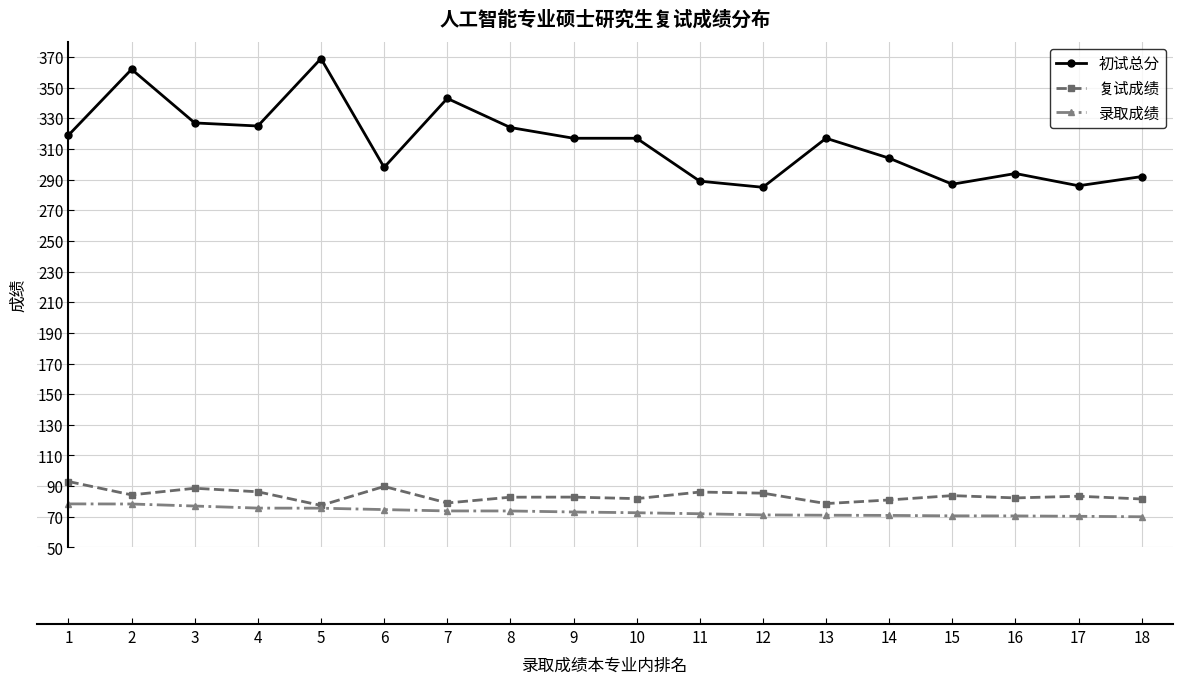

Is the value of 初试总分 at 3 greater than the value of 录取成绩 at 8?

Yes